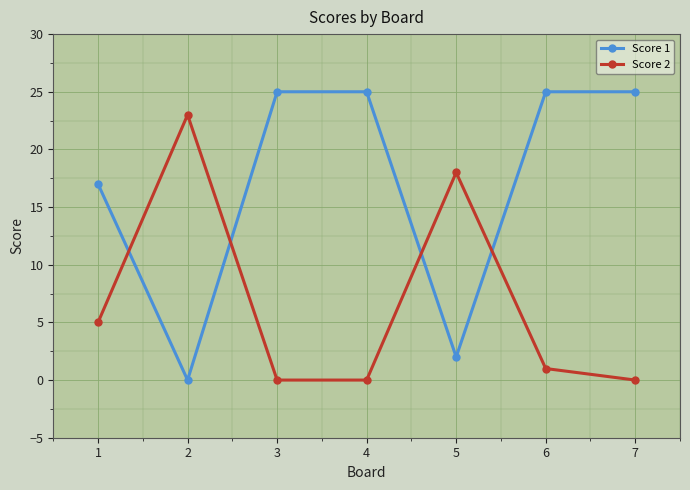

Which series has the largest range (max minus min)?

Score 1